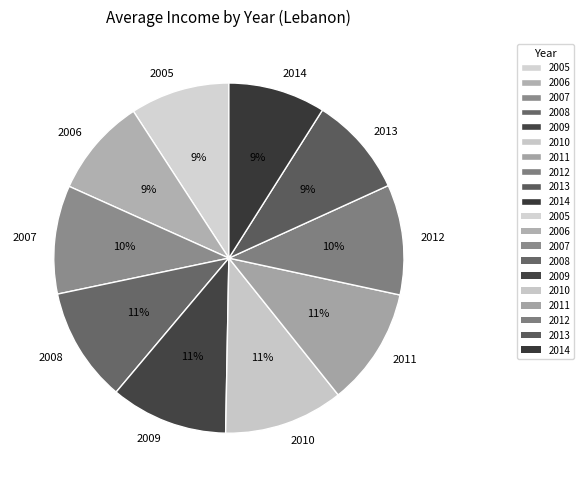

Do 2007 and 2008 together represent more than half of the pie?

No